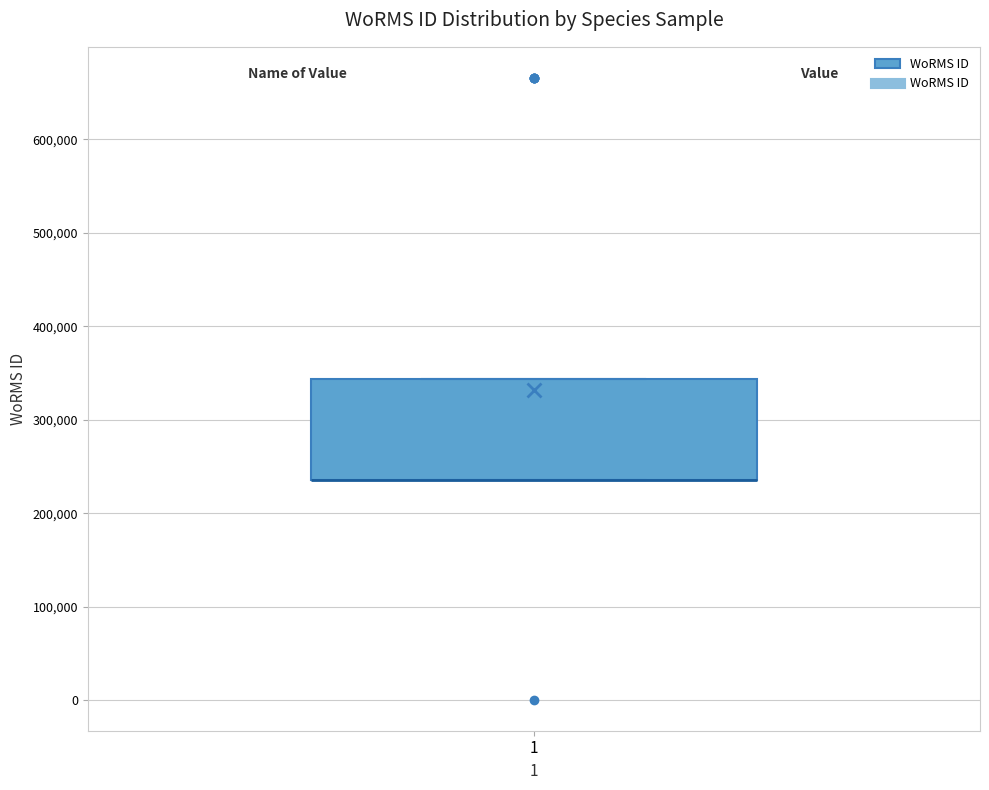

Where is the lower edge of the box at x = 1 on the y-axis? The values are not printed on the chart, so give them approximately, as read against the axis.

240000